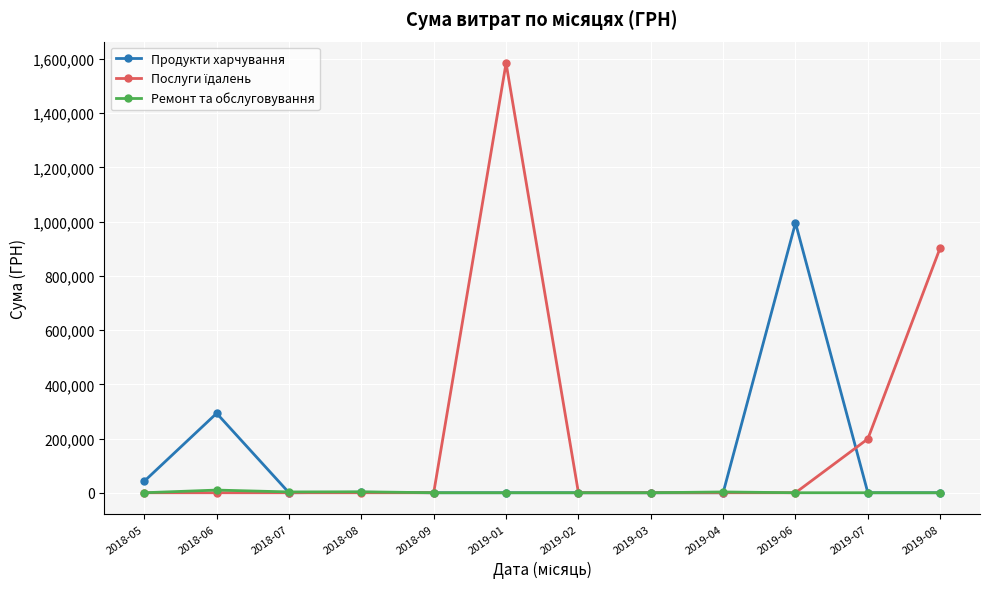

What is the label of the 2nd point from the right?

2019-07